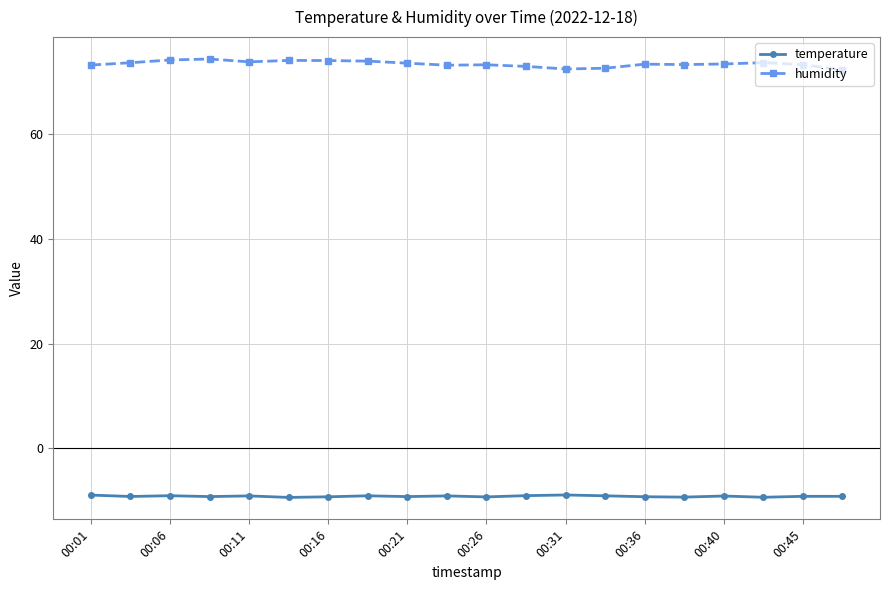

True or false: temperature has more than 0 points higher than both neighbors.

True